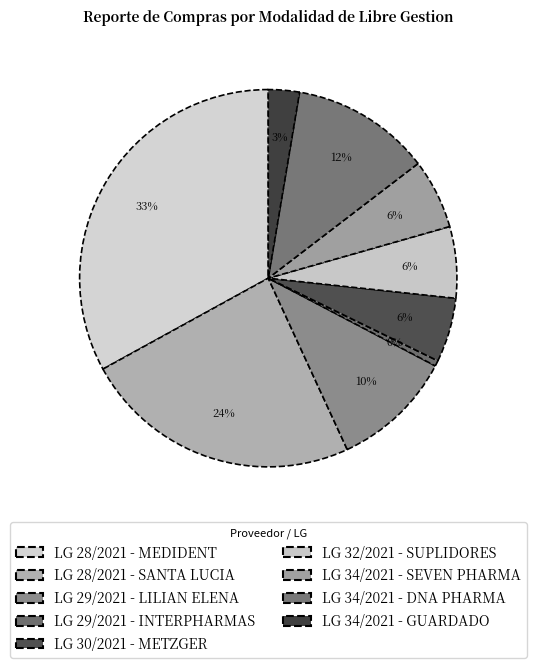

How many segments does this pie chart have?

9